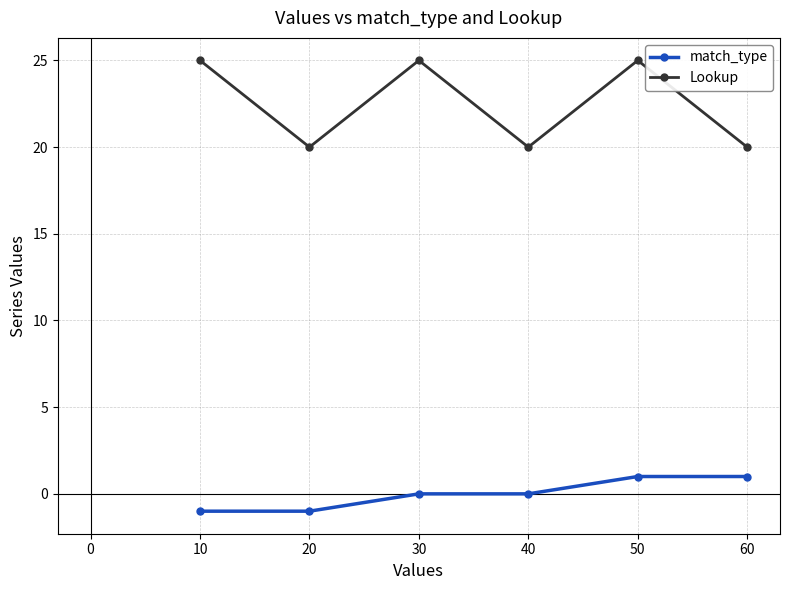

True or false: Lookup and match_type cross at least once.

False